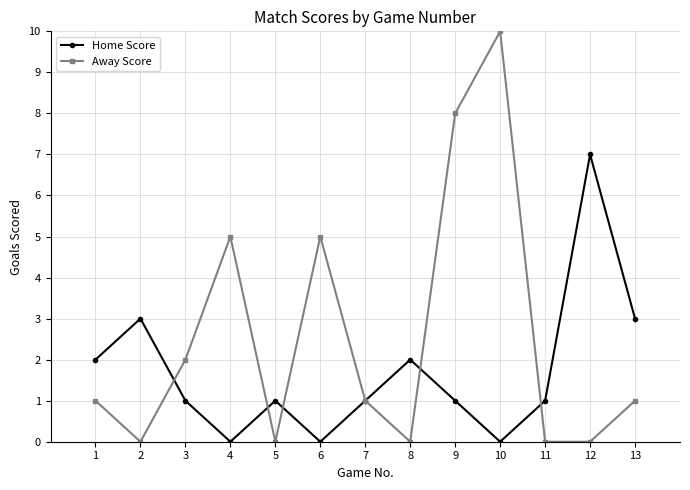

The value of Home Score at 4 is 0. True or false?

True